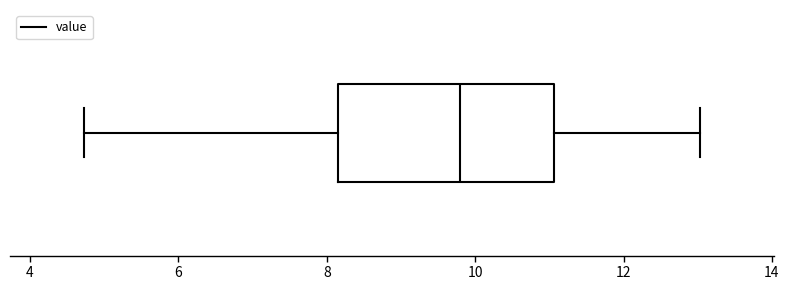

Transcribe this box plot: give where the median line is, the range the box spans, and where the two whiskers end, as read against the x-axis. The values are not printed on the chart, so give them approximately, as read against the axis.

median 9.8, box 8.2 to 11.0, whiskers 4.8 to 13.0